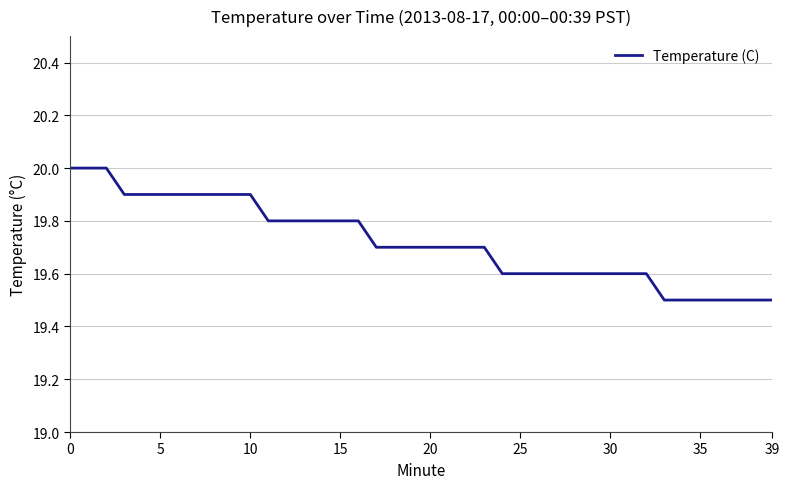

What is the greatest value displayed?

20.0